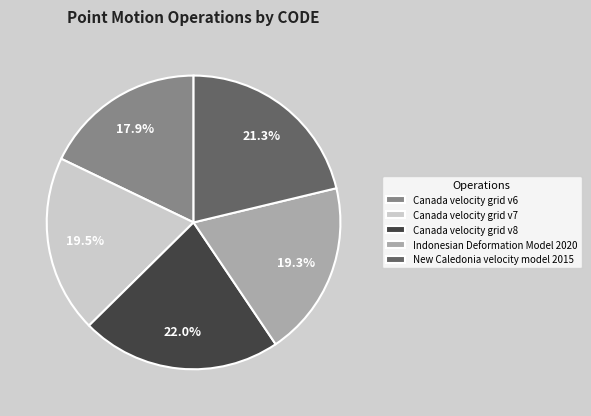

Do Canada velocity grid v7 and Canada velocity grid v8 together represent more than half of the pie?

No